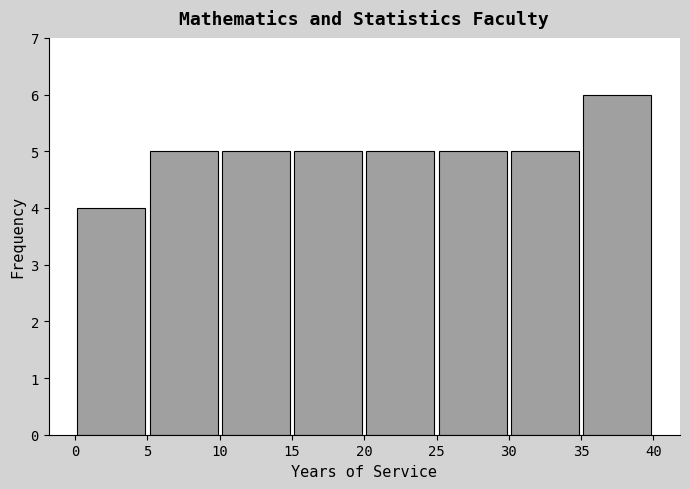

What is the height of the bar covering 15 to 20 on the x-axis? The values are not printed on the chart, so give them approximately, as read against the axis.

5